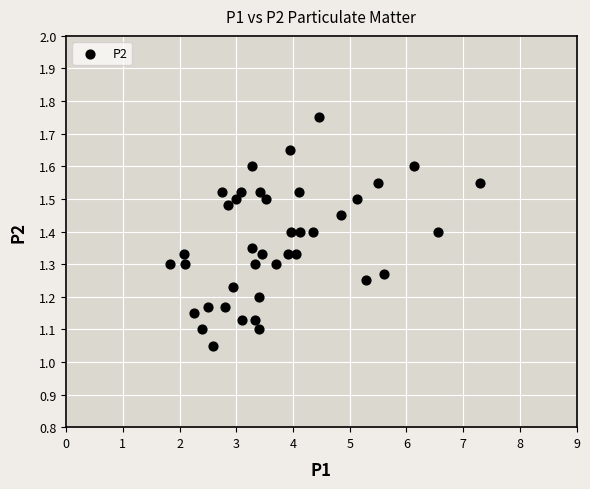

What is the range of X values (max minus min)?

5.5